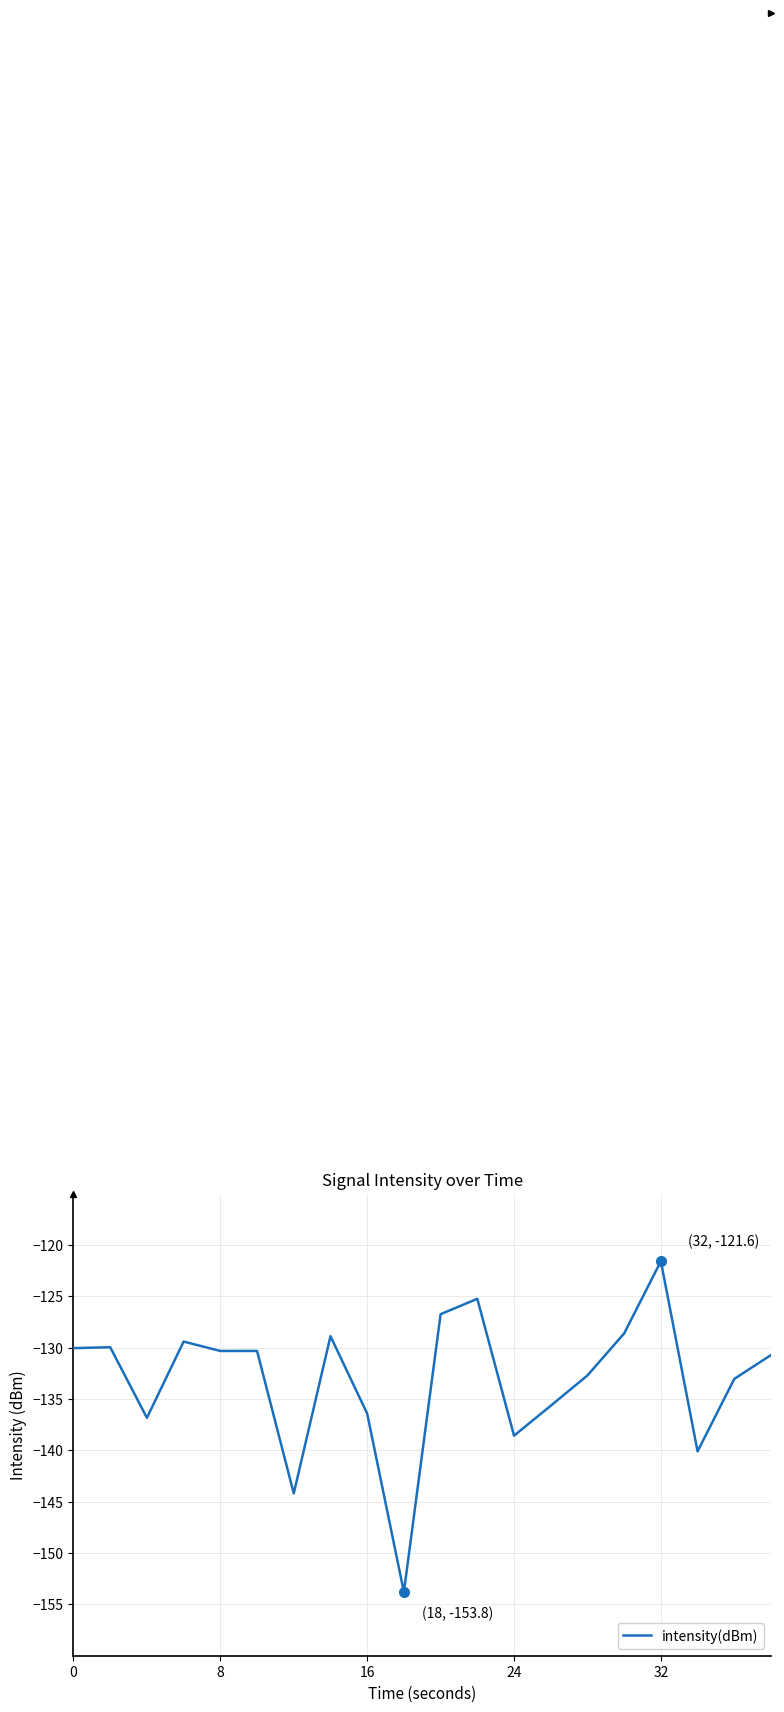

Reading left to right, list all the values displayed in this chart.

-130.0	-130.0	-136.8	-129.4	-130.3	-130.3	-144.2	-128.9	-136.4	-153.8	-126.7	-125.2	-138.6	-135.7	-132.7	-128.6	-121.6	-140.1	-133.0	-130.7